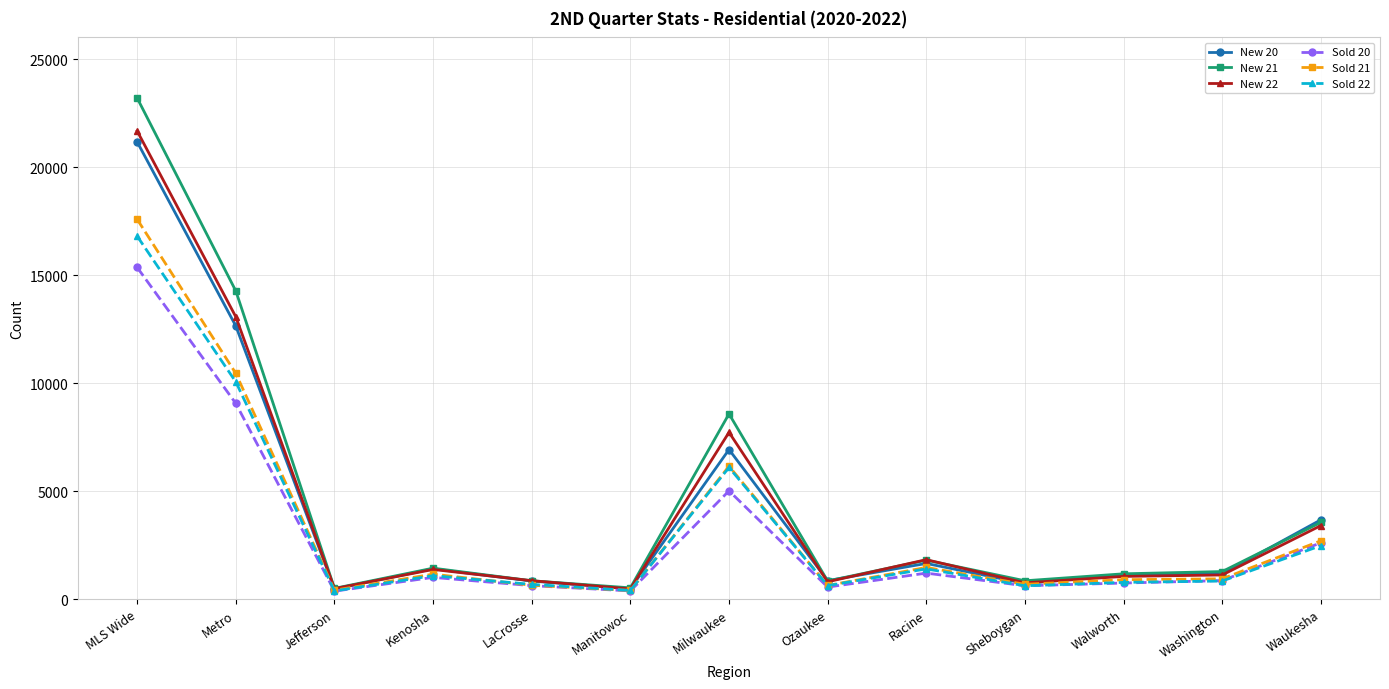

What is the label of the 6th point from the right?

Ozaukee